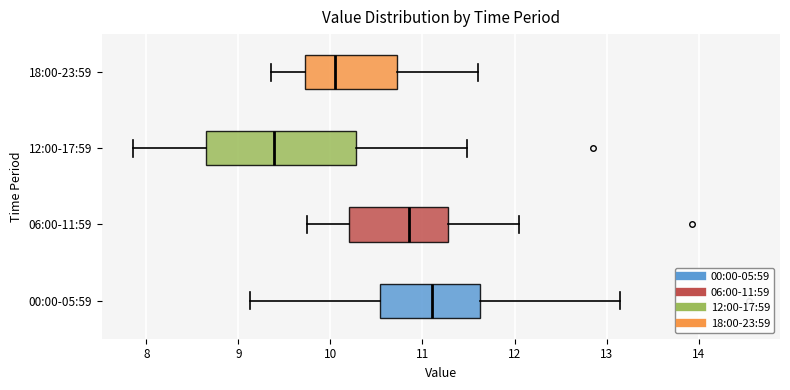

Reading bottom to top, read every box against the x-axis: the position of its median line, the range the box covers, and the ends of its whiskers. The values are not printed on the chart, so give them approximately, as read against the axis.

00:00-05:59: median 11.1, box 10.5 to 11.6, whiskers 9.1 to 13.2
06:00-11:59: median 10.9, box 10.2 to 11.3, whiskers 9.8 to 12.1
12:00-17:59: median 9.4, box 8.7 to 10.3, whiskers 7.9 to 11.5
18:00-23:59: median 10.1, box 9.7 to 10.7, whiskers 9.4 to 11.6